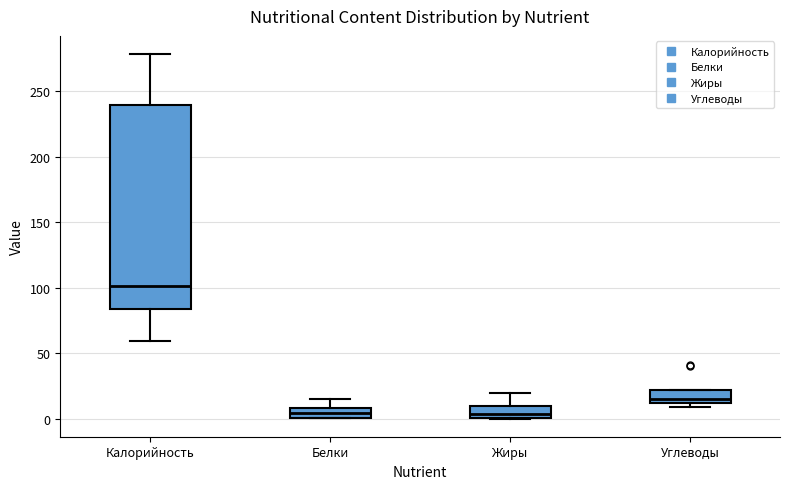

Comparing the boxes themselves (not the whiskers), which one is the tallest?

Калорийность